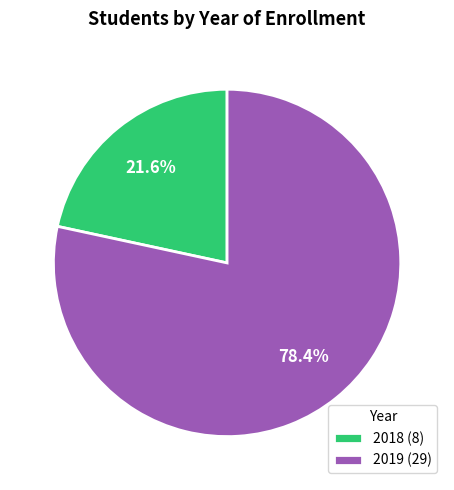

Rank the categories by value from highest to lowest.

2019, 2018